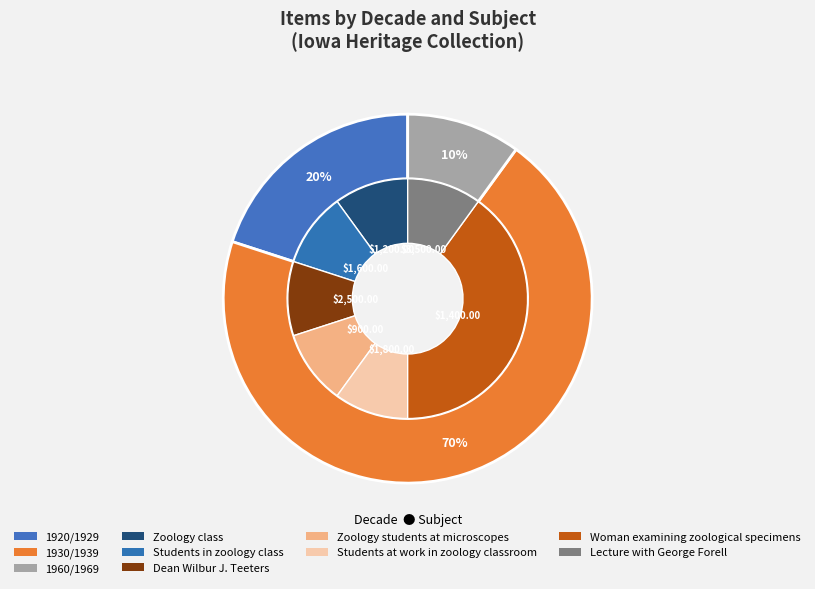

True or false: 1930/1939 accounts for 45% of the total.

False